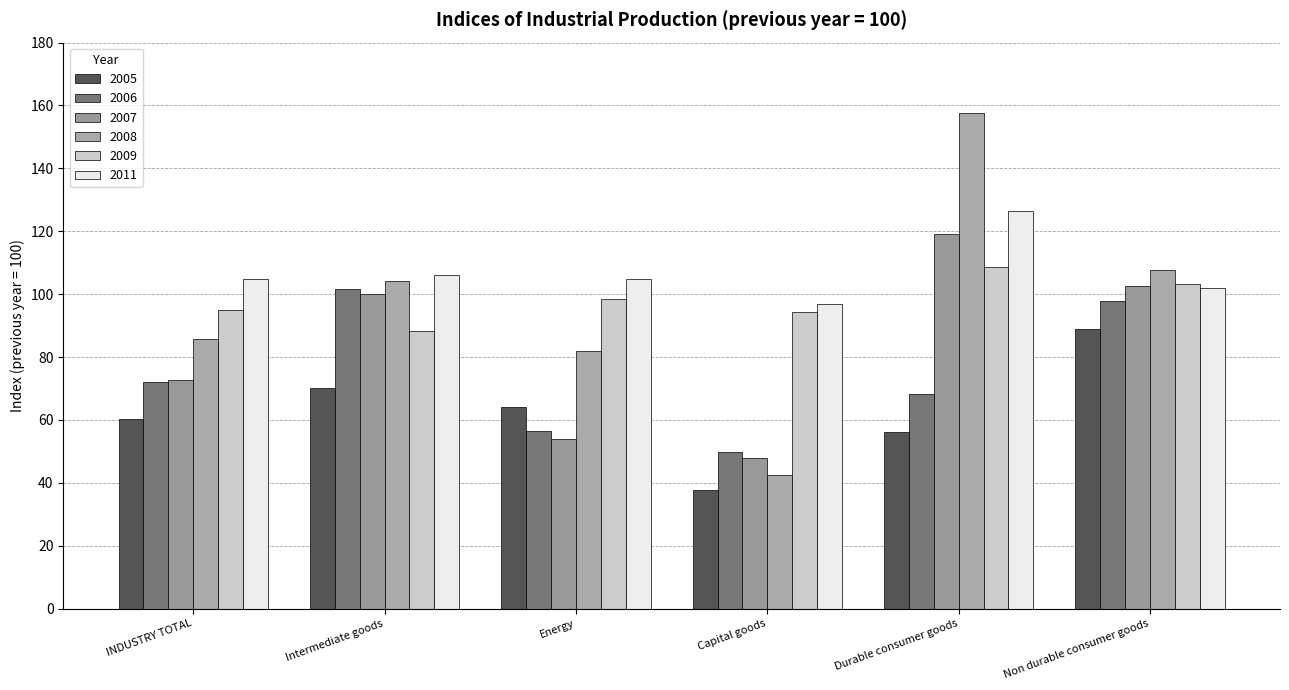

At which label is 2005 closest to 63?

Energy